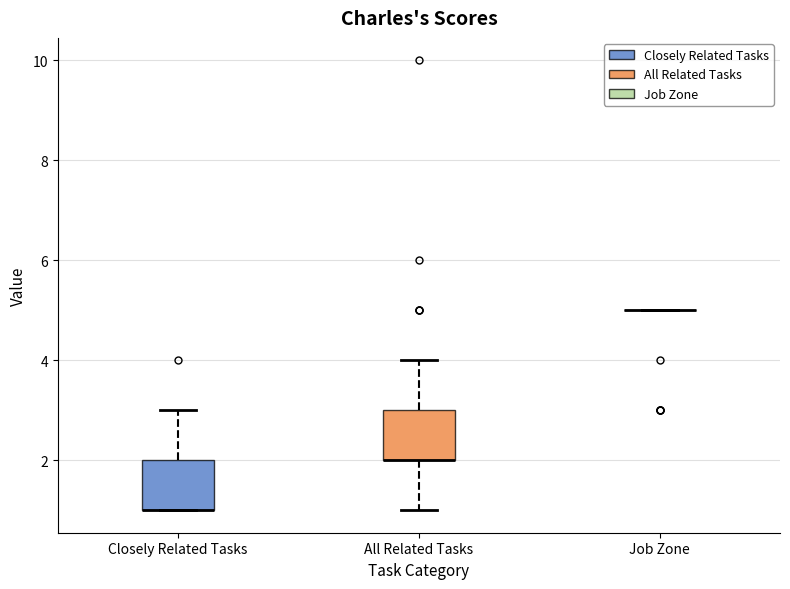

Reading left to right, read every box against the y-axis: the position of its median line, the range the box covers, and the ends of its whiskers. The values are not printed on the chart, so give them approximately, as read against the axis.

Closely Related Tasks: median 1 (drawn on the box's lower edge), box 1 to 2, whiskers 1 to 3
All Related Tasks: median 2 (drawn on the box's lower edge), box 2 to 3, whiskers 1 to 4
Job Zone: box collapsed to a line at 5, whiskers 5 to 5